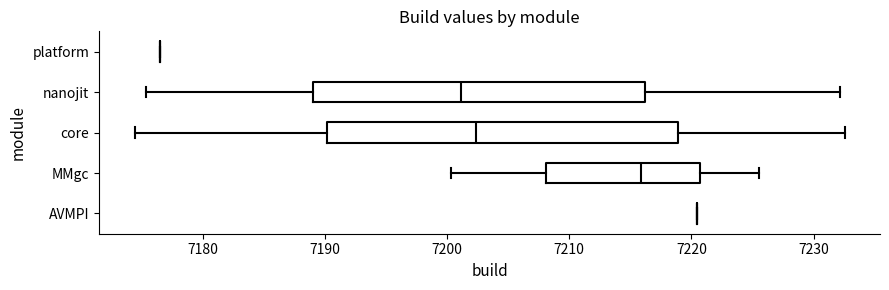

Reading bottom to top, transcribe this box plot: for each box, give where its median line is, the range the box spans, and where its two whiskers end, as read against the x-axis. The values are not printed on the chart, so give them approximately, as read against the axis.

AVMPI: box collapsed to a line at 7220, whiskers 7220 to 7220
MMgc: median 7216, box 7208 to 7221, whiskers 7200 to 7226
core: median 7202, box 7190 to 7219, whiskers 7174 to 7233
nanojit: median 7201, box 7189 to 7216, whiskers 7175 to 7232
platform: box collapsed to a line at 7176, whiskers 7176 to 7176